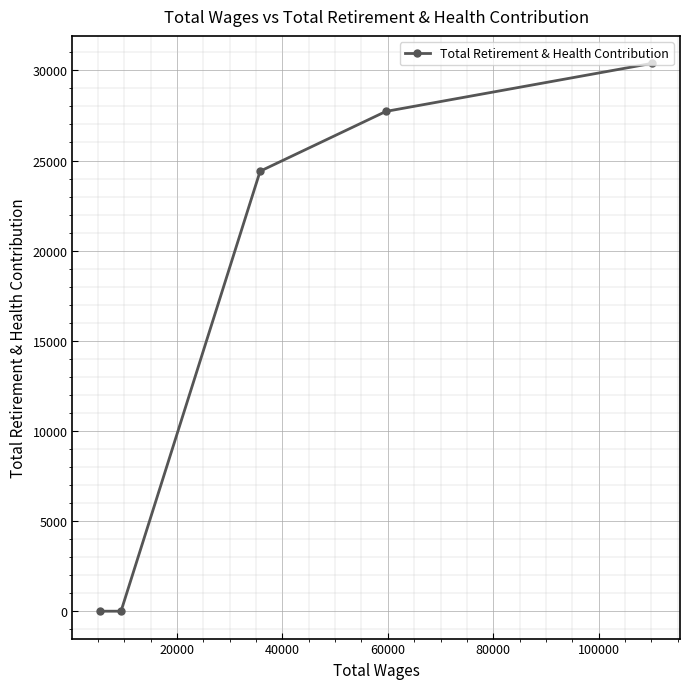

What is the sum of all values?

82525